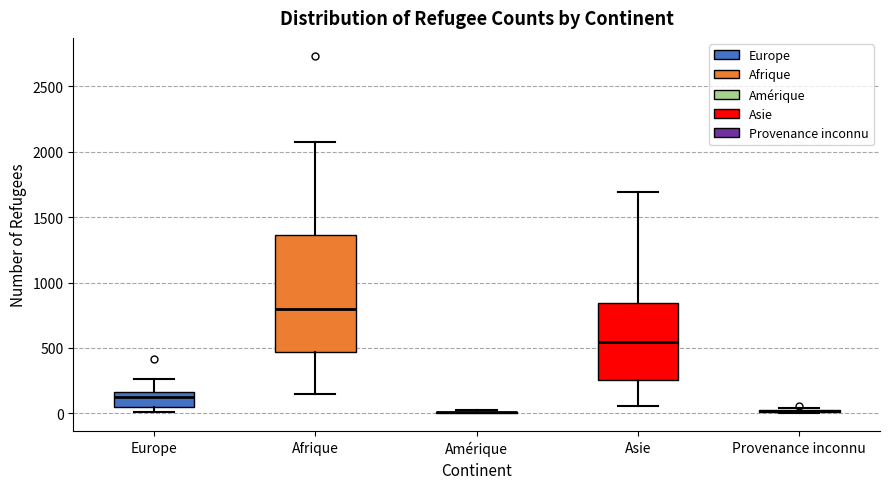

Comparing the boxes themselves (not the whiskers), which one is the tallest?

Afrique